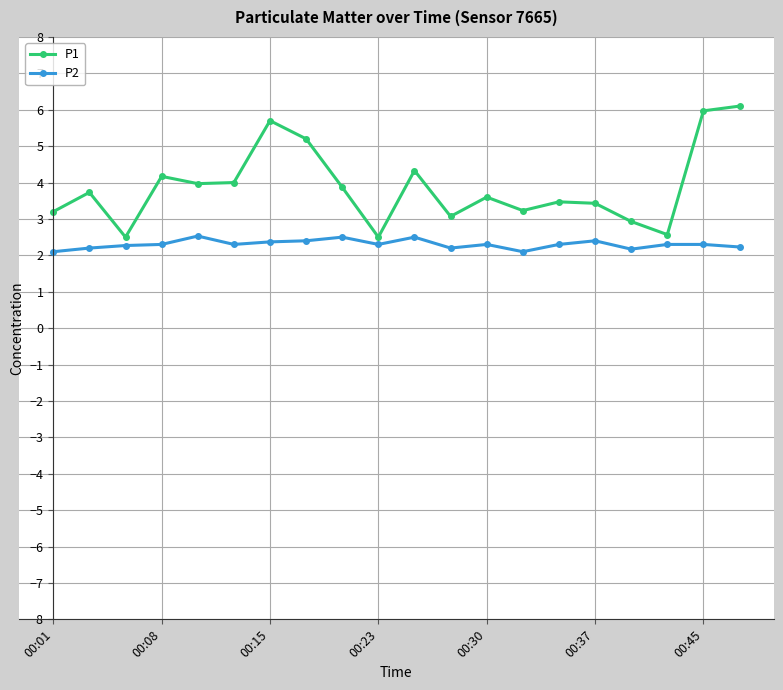

Rank the series by their average value, from lowest to highest.

P2, P1